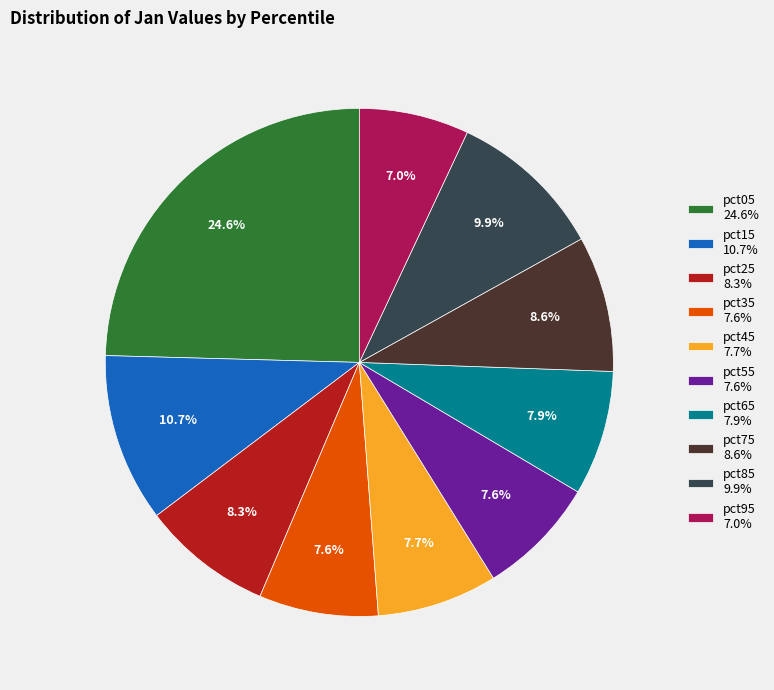

What is the ratio of the value at pct55 7.6% to the value at pct15 10.7%?

0.7